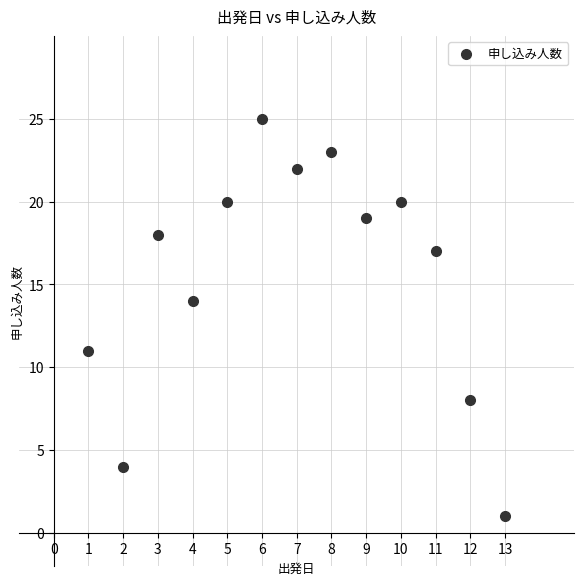

What Y value in the scatter plot is closest to 13?

14